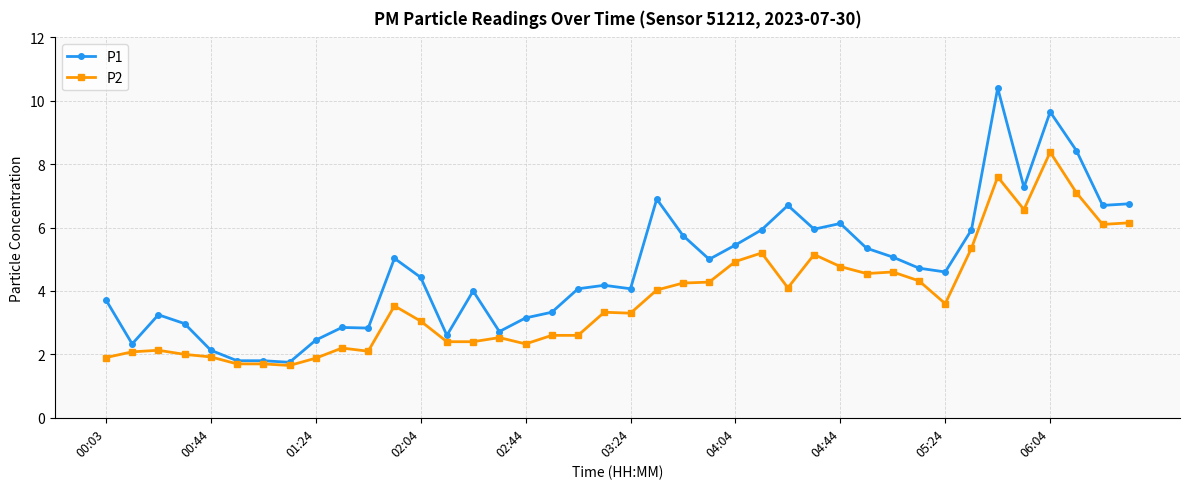

What is the greatest value displayed?

10.4